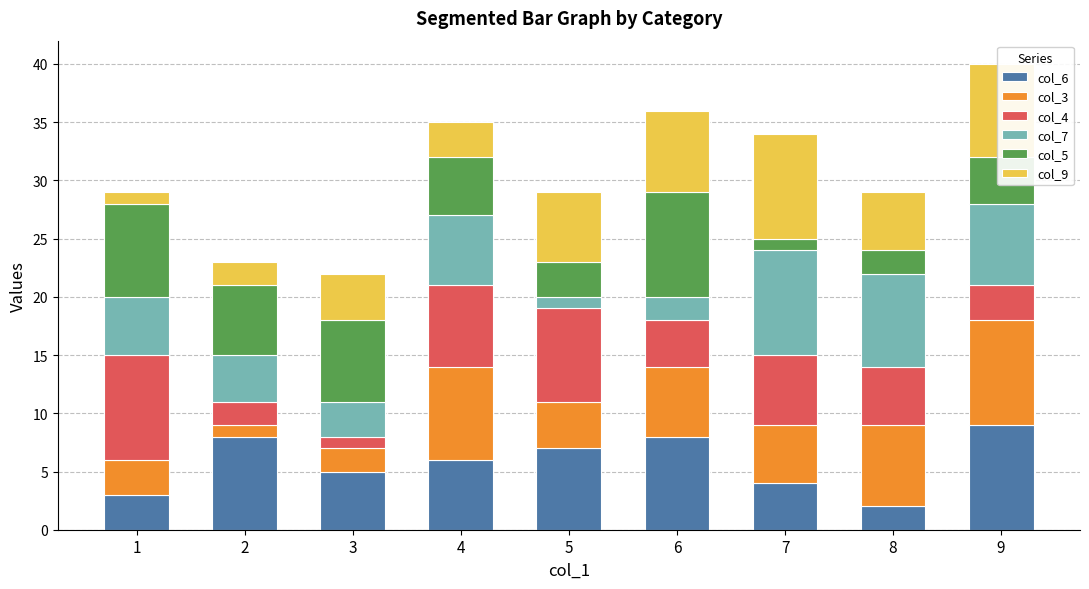

The value of col_6 at 2 is 8. True or false?

True